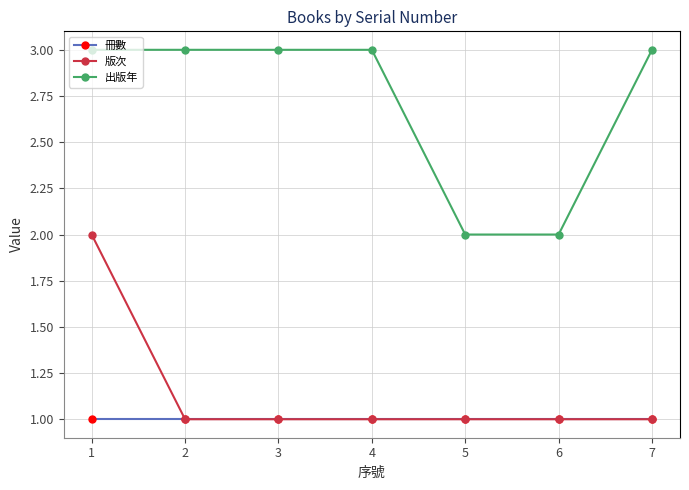

What is the value of the 冊數 point at the 1st from the left?

1